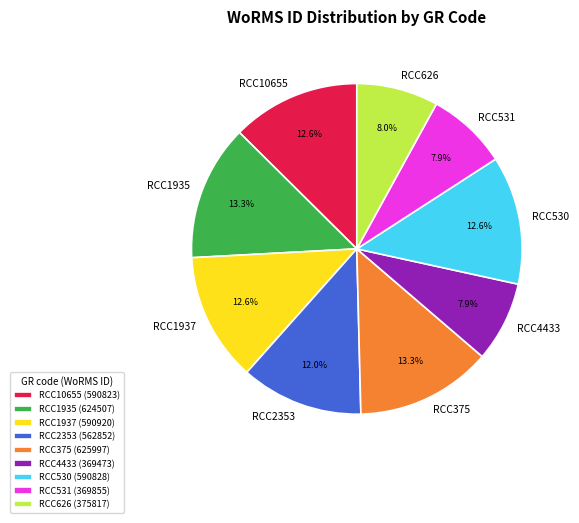

The RCC531 slice represents 15% of the pie. True or false?

False